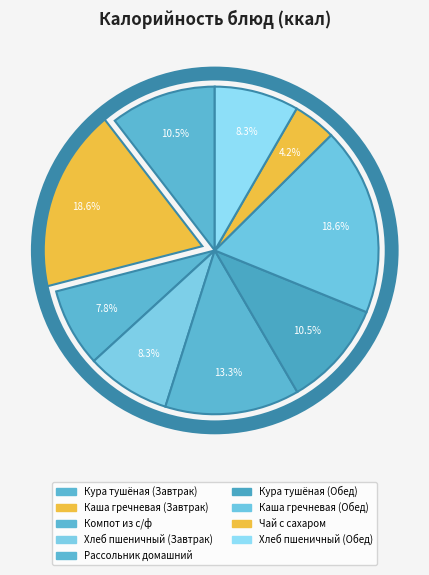

Count the number of slices in the pie.

9